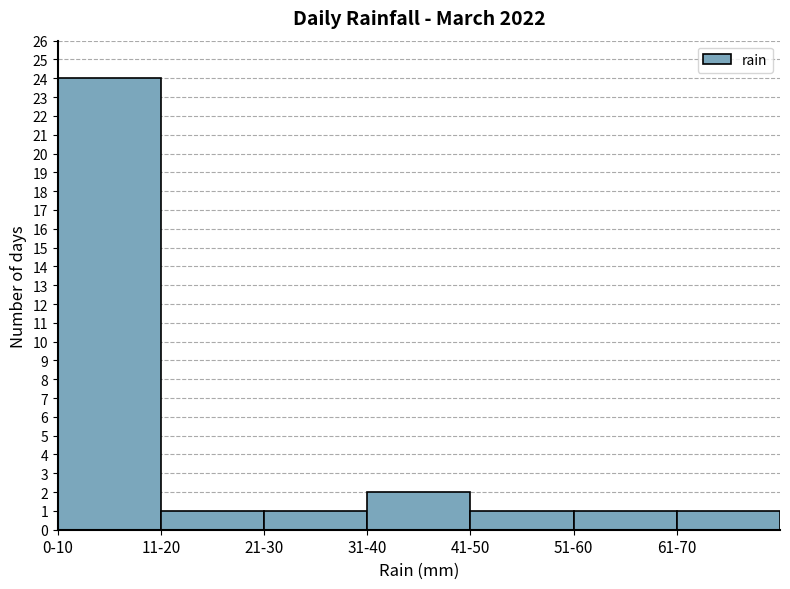

Reading left to right, extract all data points from this chart.

24	1	1	2	1	1	1